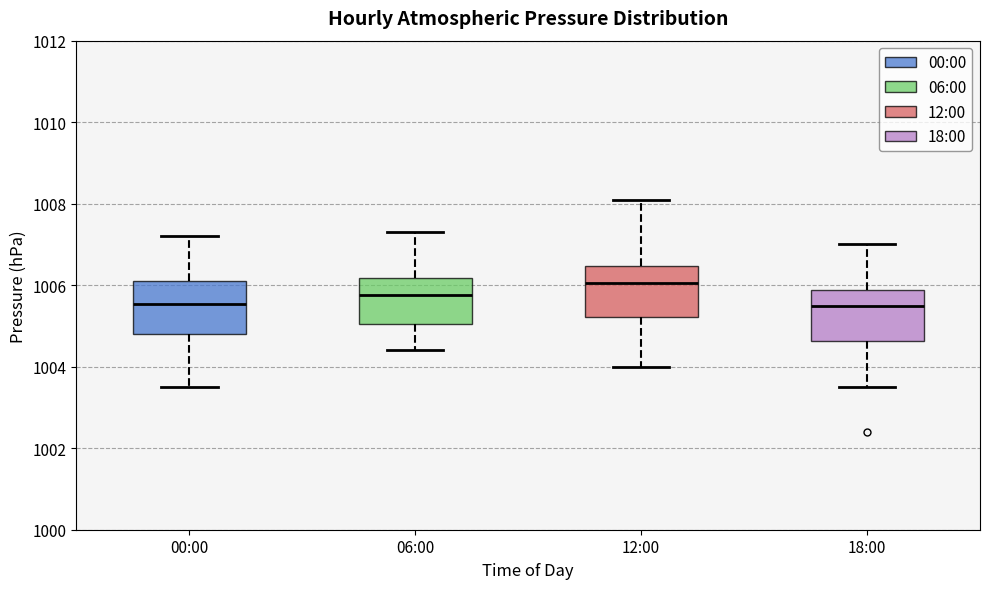

Reading left to right, transcribe this box plot: for each box, give where its median line is, the range the box spans, and where its two whiskers end, as read against the y-axis. The values are not printed on the chart, so give them approximately, as read against the axis.

00:00: median 1005.6, box 1004.8 to 1006.2, whiskers 1003.6 to 1007.2
06:00: median 1005.8, box 1005.0 to 1006.2, whiskers 1004.4 to 1007.4
12:00: median 1006.0, box 1005.2 to 1006.4, whiskers 1004.0 to 1008.2
18:00: median 1005.6, box 1004.6 to 1005.8, whiskers 1003.6 to 1007.0